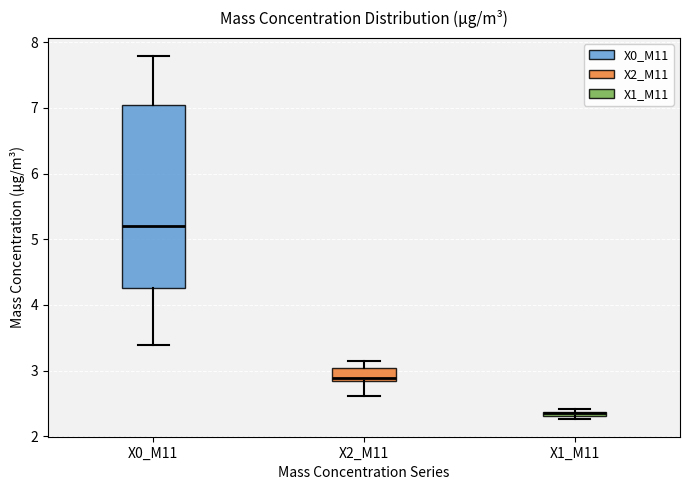

Where does the upper whisker of the box for X0_M11 end on the y-axis? The values are not printed on the chart, so give them approximately, as read against the axis.

7.8